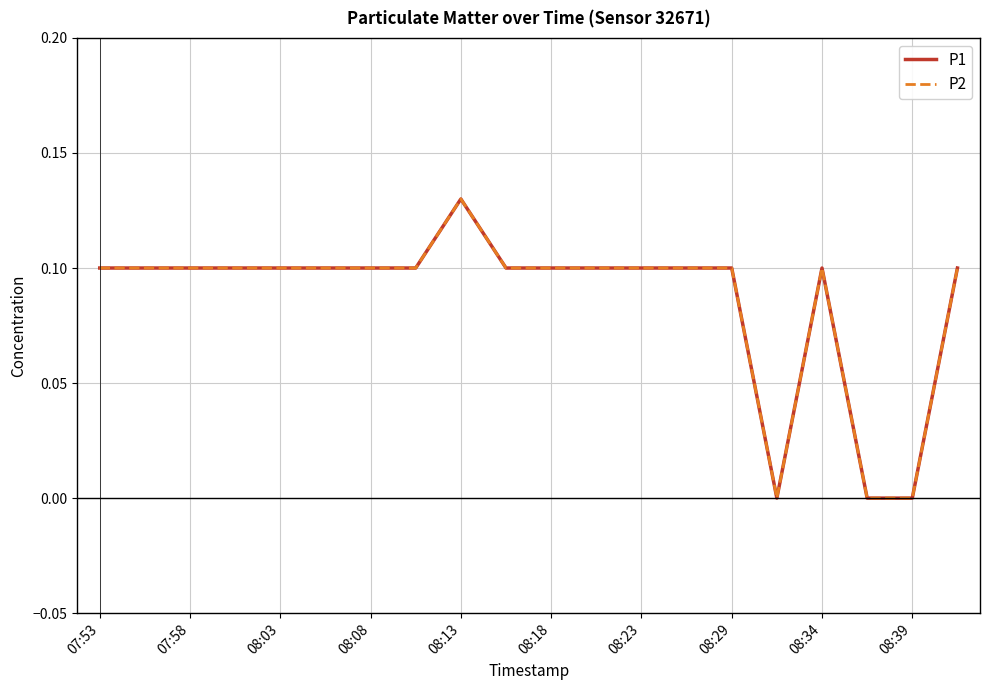

Which series has the largest range (max minus min)?

P1